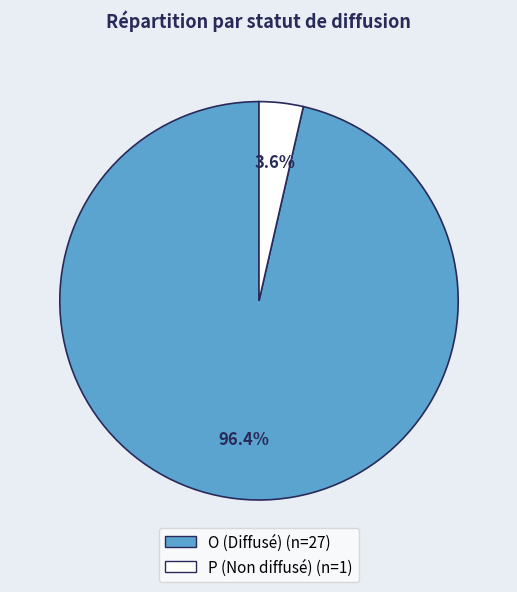

To the nearest percent, what is the combined percentage of P and O?

100%